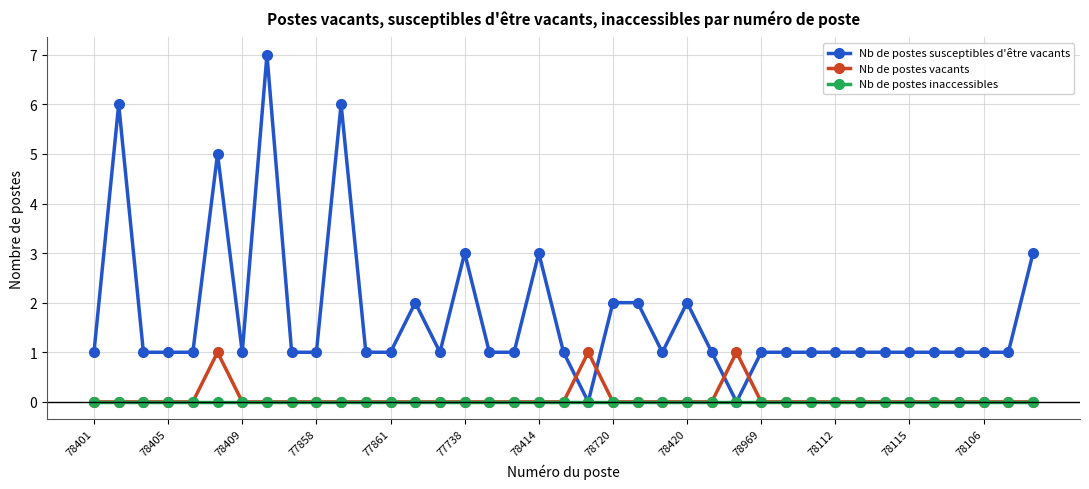

What is the maximum value shown in the chart?

7